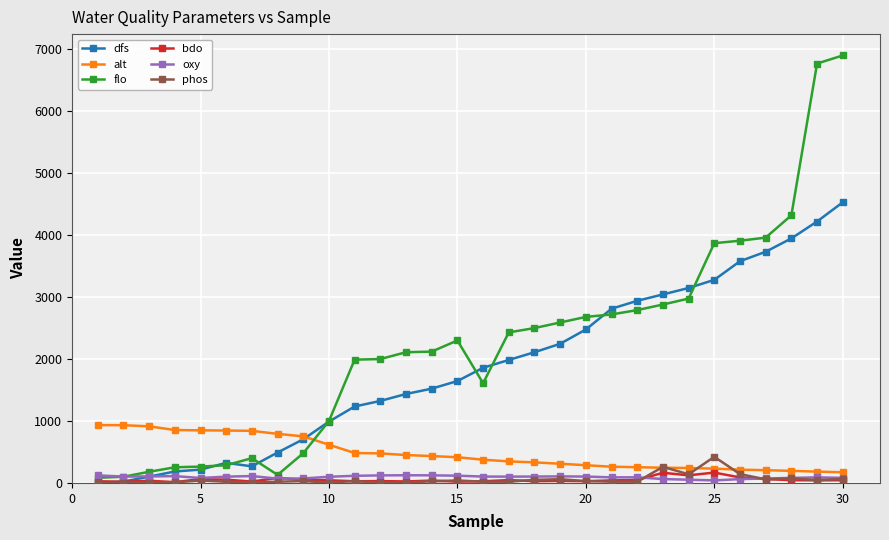

True or false: flo and alt intersect in this chart.

True